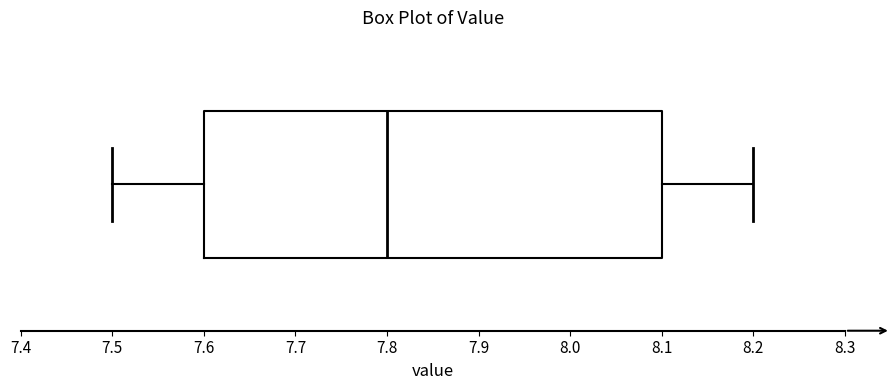

Read this box plot against the x-axis: the position of the median line, the range covered by the box, and the ends of both whiskers. The values are not printed on the chart, so give them approximately, as read against the axis.

median 7.8, box 7.6 to 8.1, whiskers 7.5 to 8.2